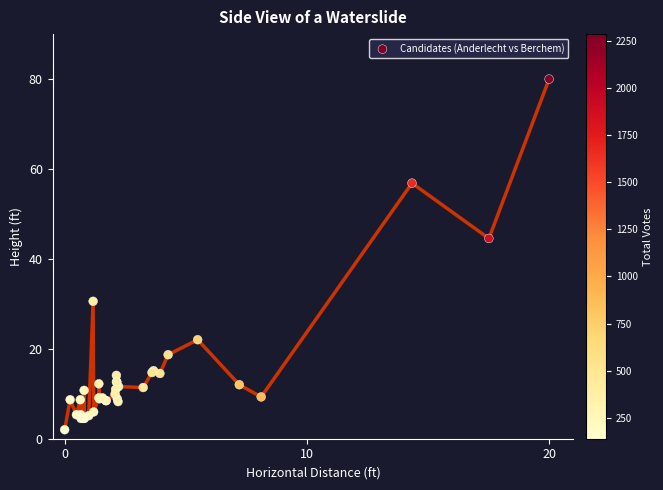

What Y value in the scatter plot is closest to 41?

44.5